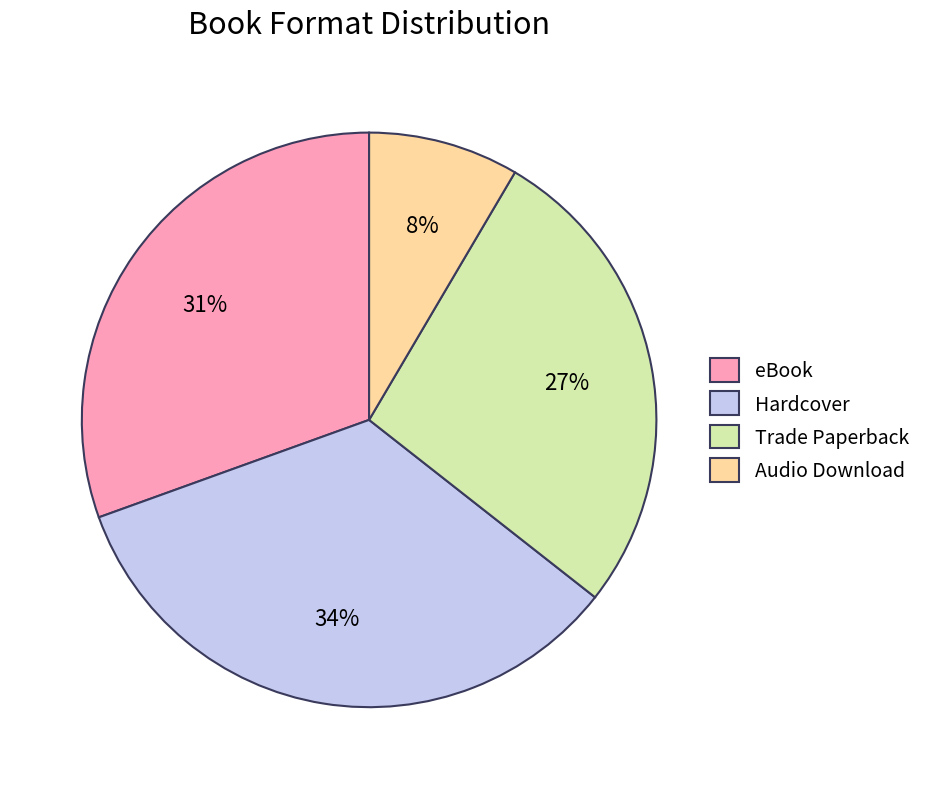

Do eBook and Hardcover together represent more than half of the pie?

Yes